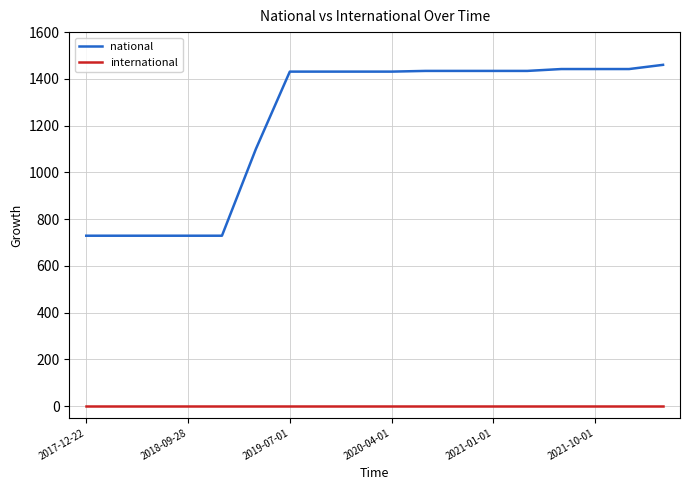

True or false: national and international cross at least once.

False